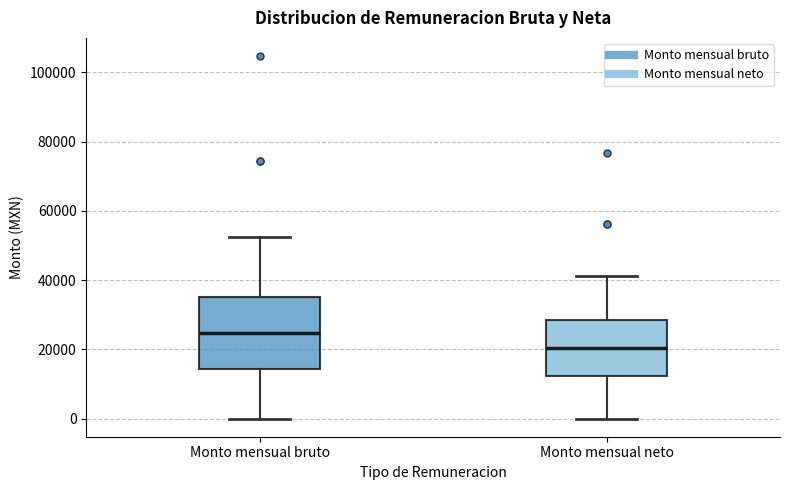

Reading left to right, transcribe this box plot: for each box, give where its median line is, the range the box spans, and where its two whiskers end, as read against the y-axis. The values are not printed on the chart, so give them approximately, as read against the axis.

Monto mensual bruto: median 24000, box 14000 to 36000, whiskers 0 to 52000
Monto mensual neto: median 20000, box 12000 to 28000, whiskers 0 to 42000